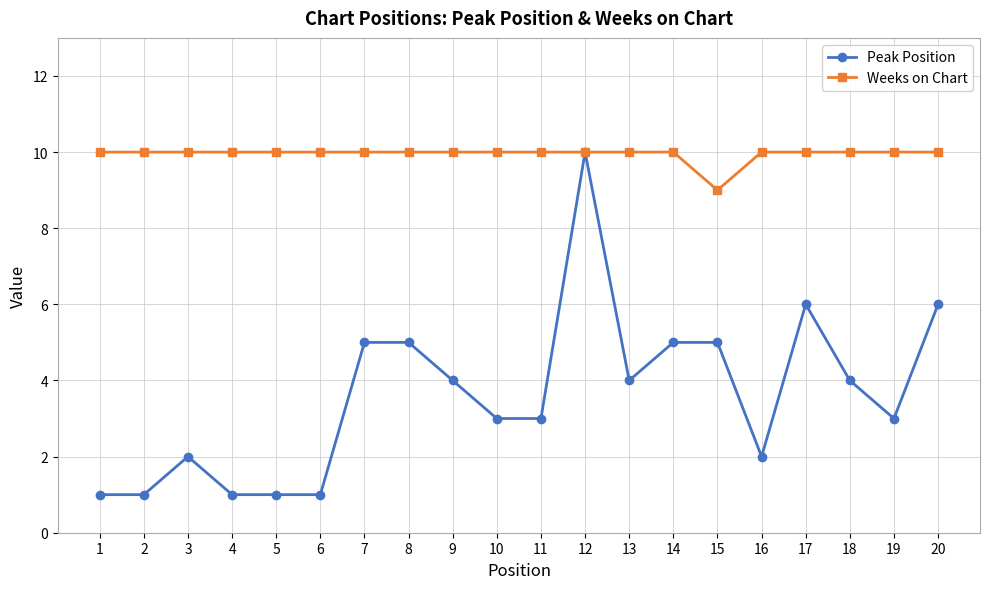

The Peak Position series shows 2 at 16. True or false?

True